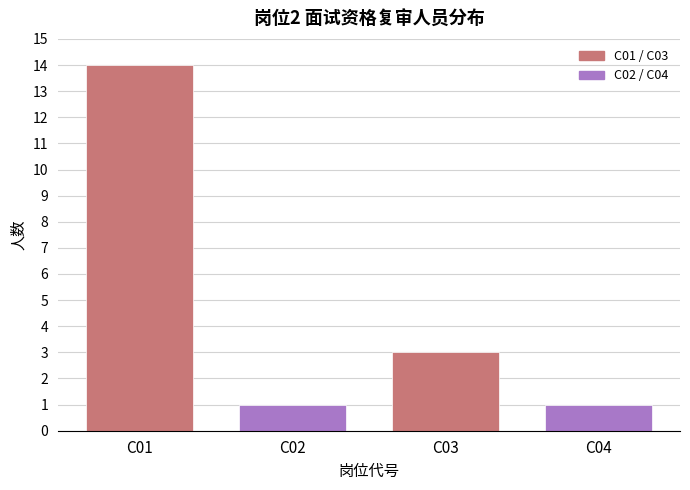

Reading left to right, extract all data points from this chart.

14	1	3	1